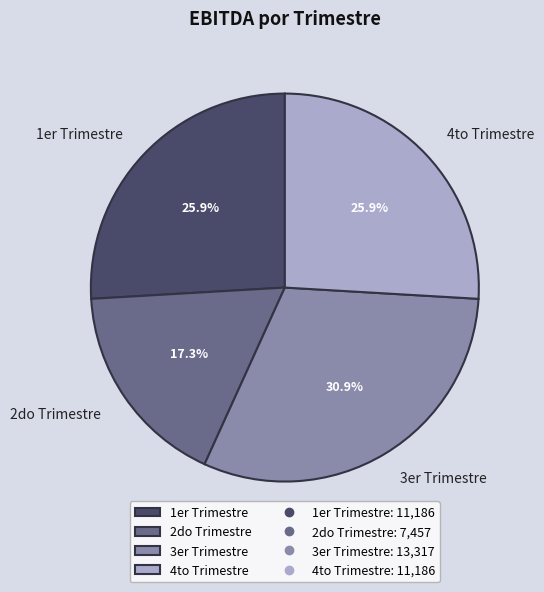

True or false: 1er Trimestre accounts for 26% of the total.

True